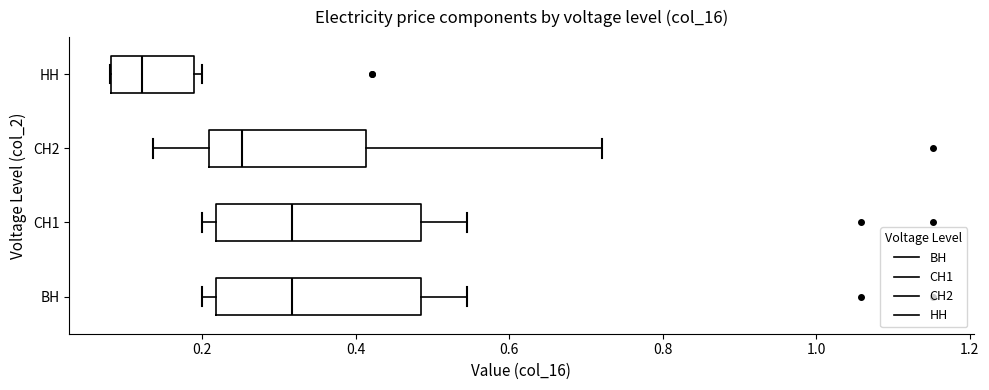

Reading bottom to top, transcribe this box plot: for each box, give where its median line is, the range the box spans, and where its two whiskers end, as read against the x-axis. The values are not printed on the chart, so give them approximately, as read against the axis.

ВН: median 0.32, box 0.22 to 0.48, whiskers 0.20 to 0.54
СН1: median 0.32, box 0.22 to 0.48, whiskers 0.20 to 0.54
СН2: median 0.26, box 0.20 to 0.42, whiskers 0.14 to 0.72
НН: median 0.12, box 0.08 to 0.18, whiskers 0.08 to 0.20